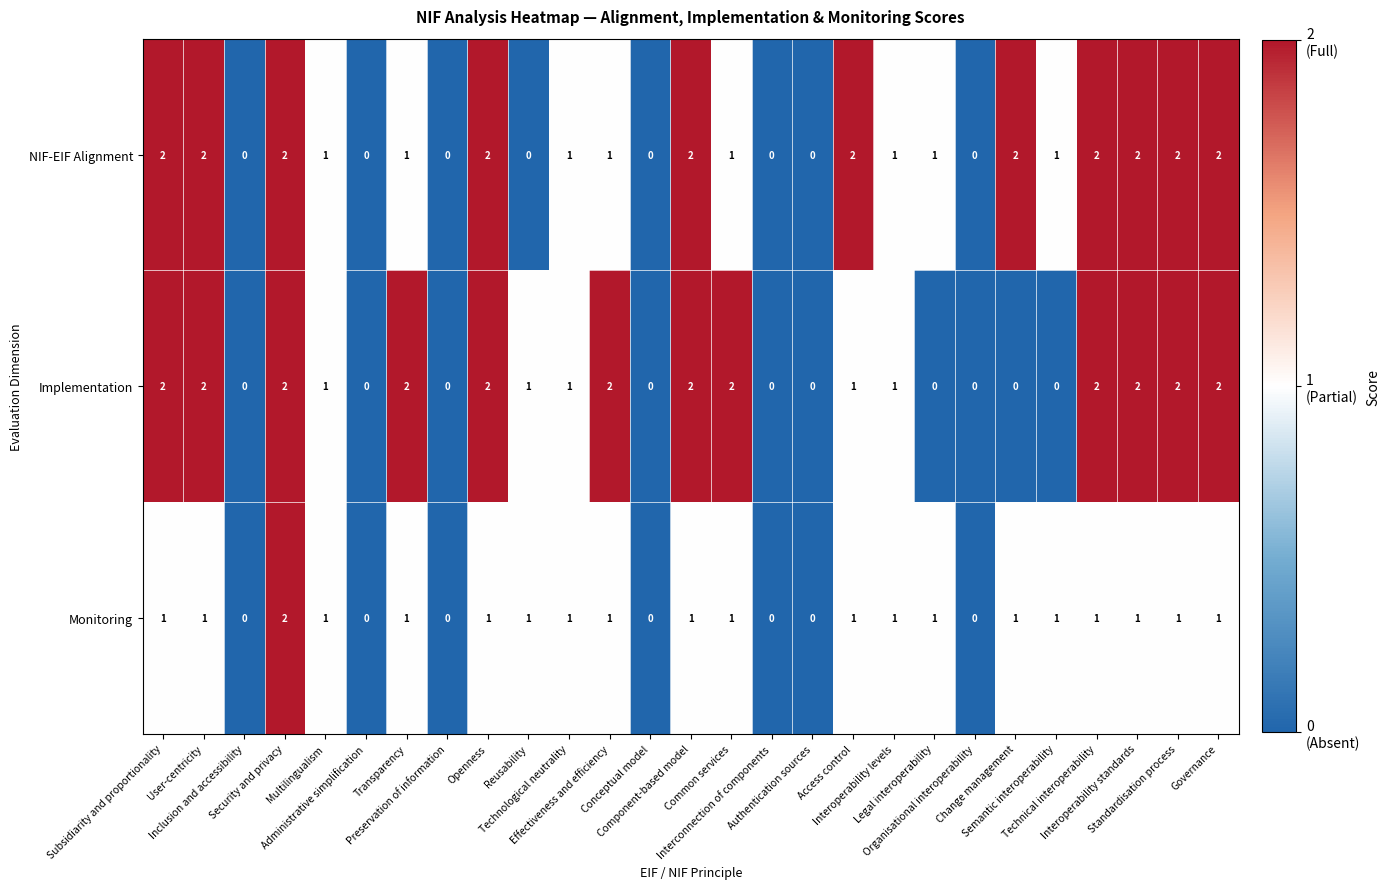

What is the sum of all Implementation values?

29